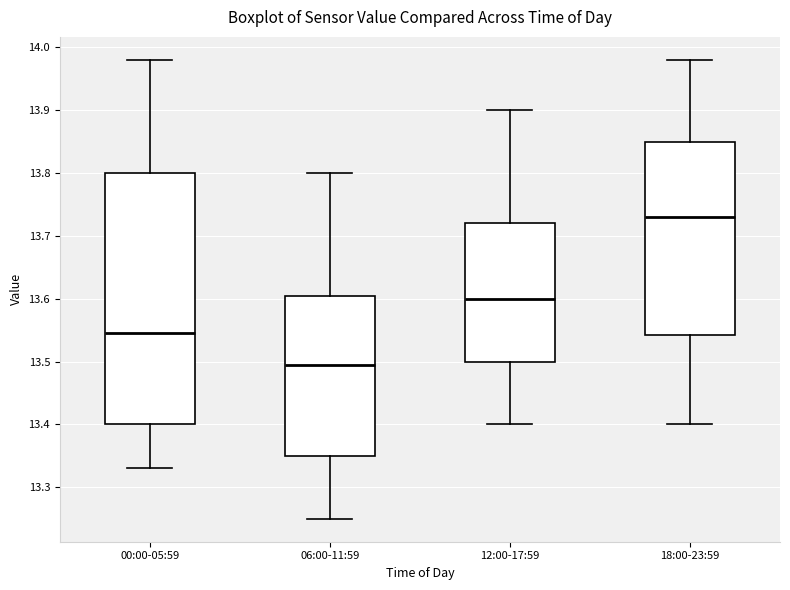

Comparing the boxes themselves (not the whiskers), which one is the tallest?

00:00-05:59